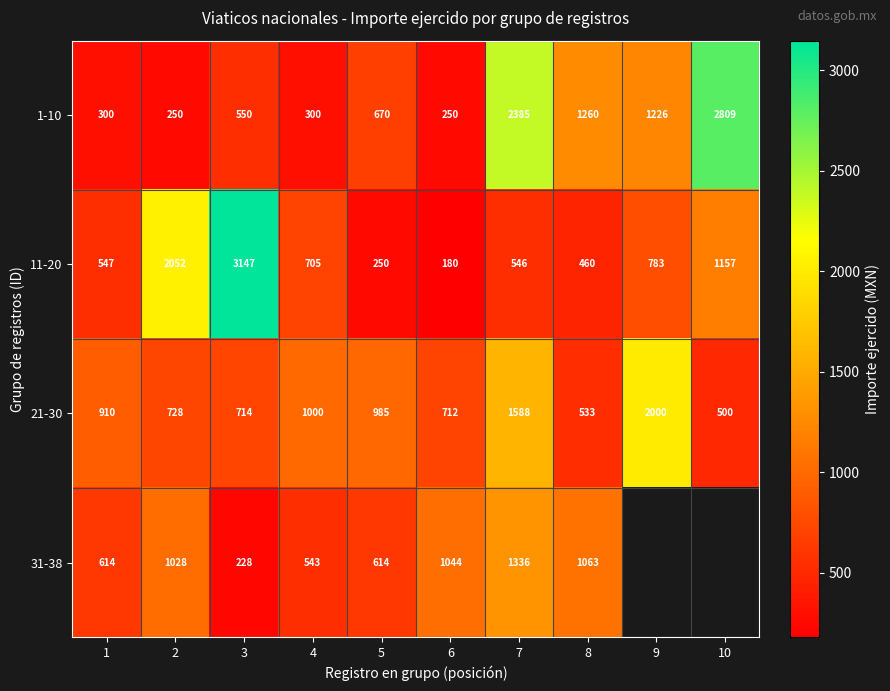

The 1-10 series shows 300 at 1. True or false?

True